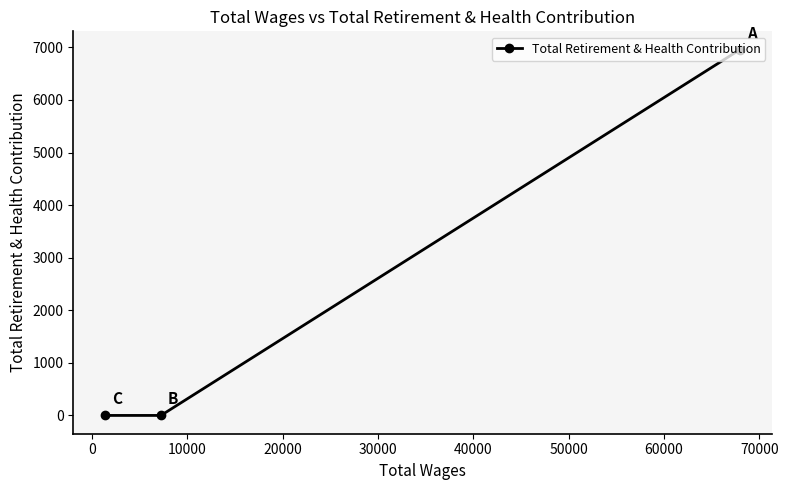

What is the sum of all values?

6957